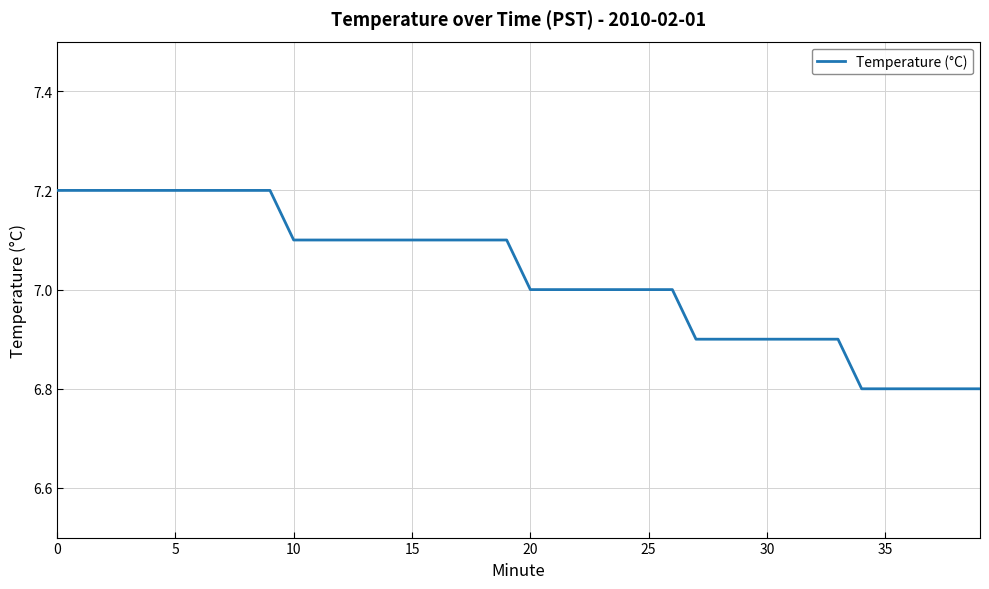

What is the smallest value displayed?

6.8